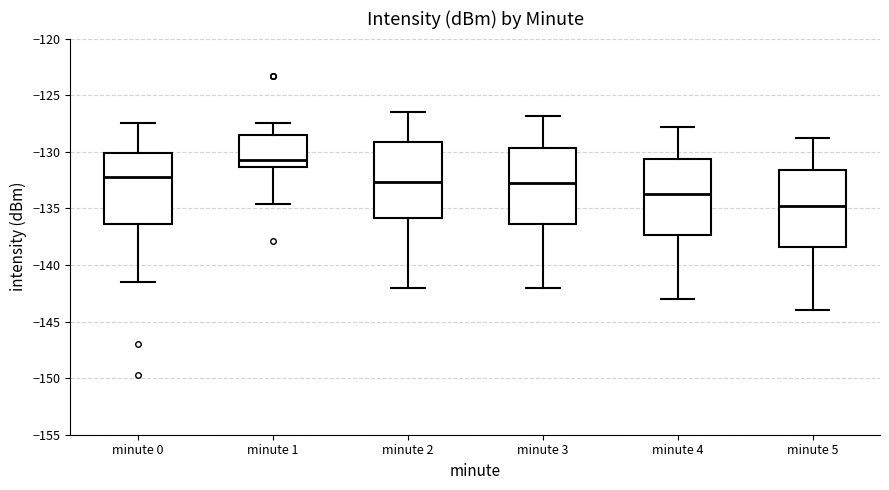

Reading left to right, read every box against the y-axis: the position of its median line, the range the box covers, and the ends of its whiskers. The values are not printed on the chart, so give them approximately, as read against the axis.

minute 0: median -132.0, box -136.5 to -130.0, whiskers -141.5 to -127.5
minute 1: median -130.5, box -131.5 to -128.5, whiskers -134.5 to -127.5
minute 2: median -132.5, box -136.0 to -129.0, whiskers -142.0 to -126.5
minute 3: median -132.5, box -136.5 to -129.5, whiskers -142.0 to -127.0
minute 4: median -133.5, box -137.5 to -130.5, whiskers -143.0 to -128.0
minute 5: median -134.5, box -138.5 to -131.5, whiskers -144.0 to -129.0